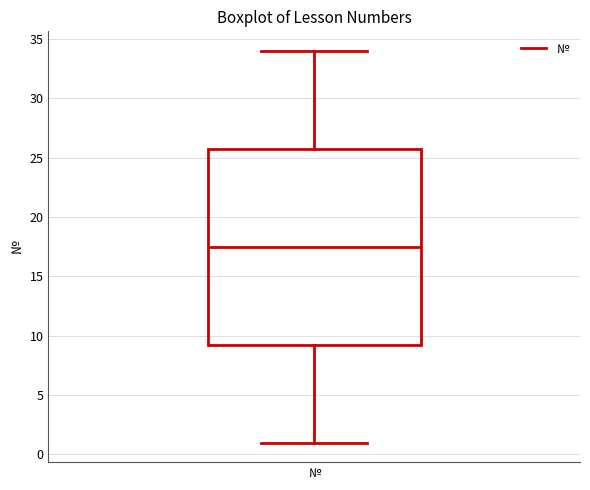

Read this box plot against the y-axis: the position of the median line, the range covered by the box, and the ends of both whiskers. The values are not printed on the chart, so give them approximately, as read against the axis.

median 17.5, box 9.5 to 26.0, whiskers 1.0 to 34.0